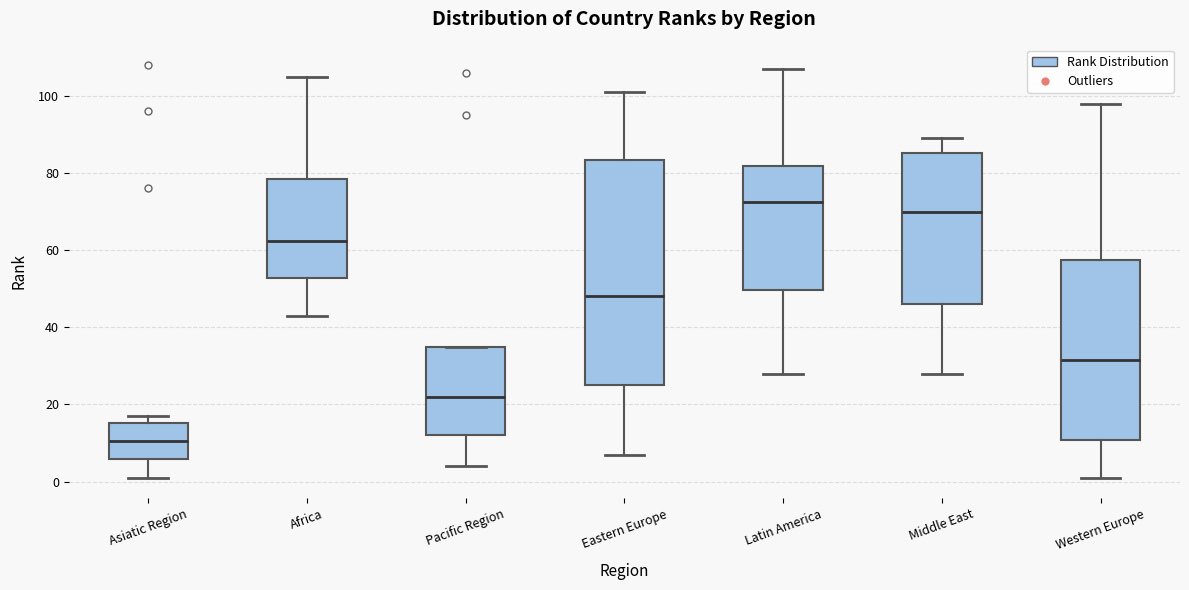

Which box is the tallest, from its lower edge to its upper edge?

Eastern Europe